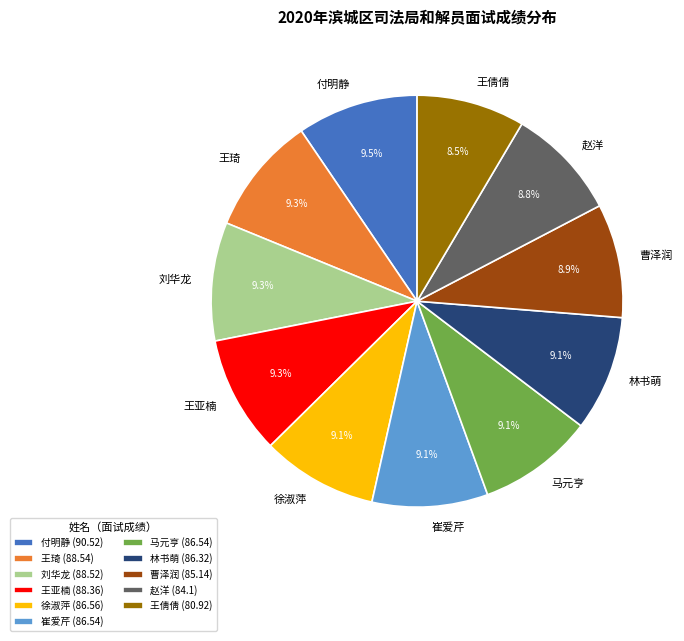

What is the ratio of the value at 林书萌 to the value at 赵洋?

1.0